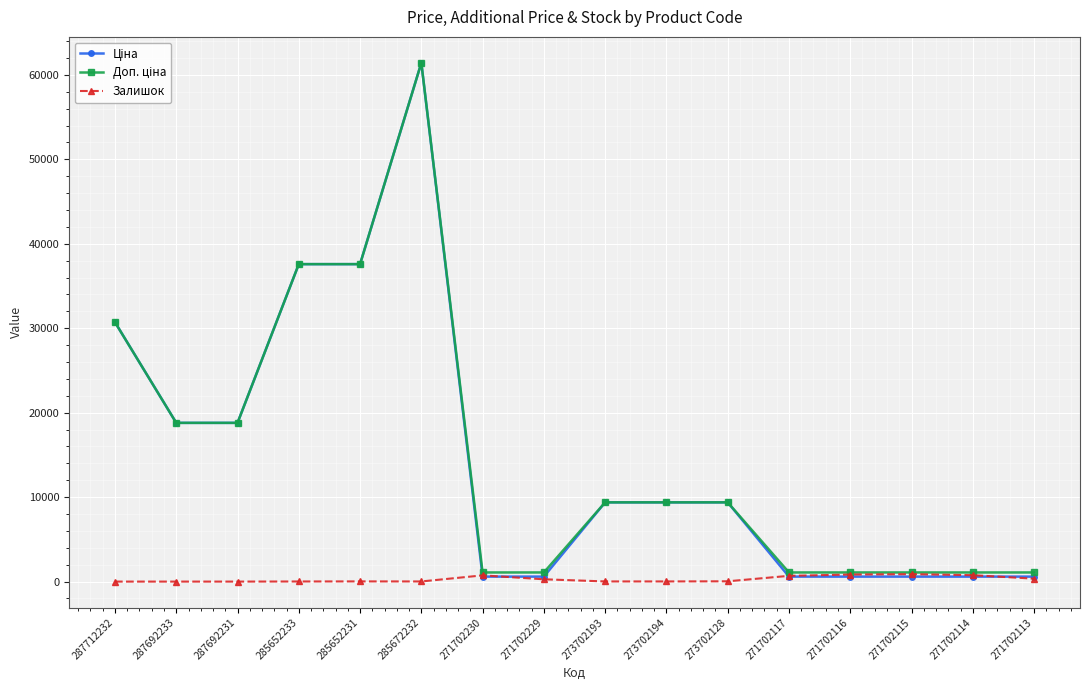

How many data points does each series have?

16